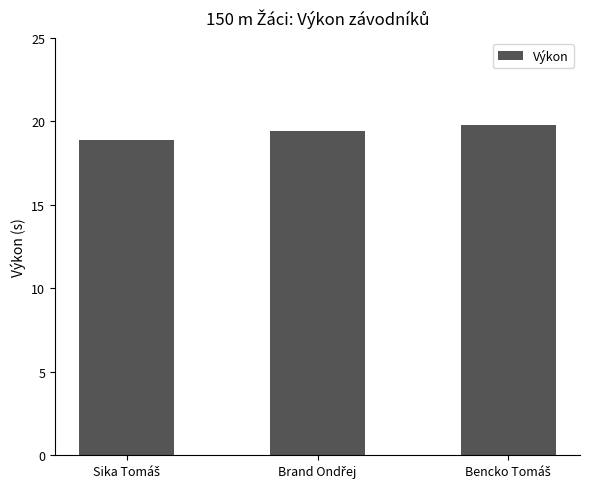

What is the smallest value displayed?

18.9